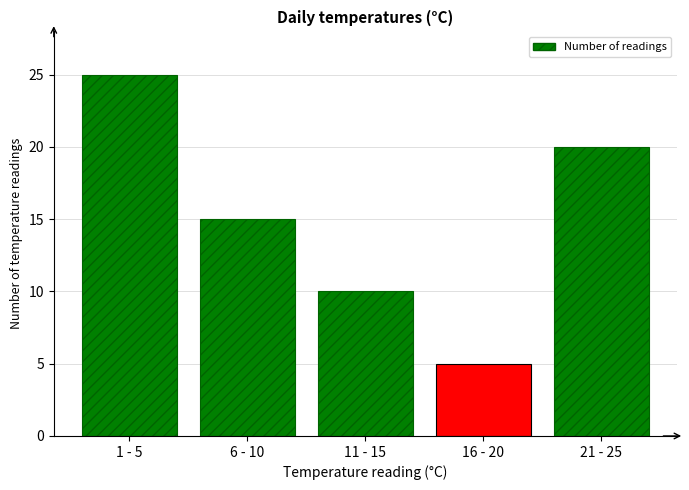

Reading left to right, extract all data points from this chart.

1 - 5=25	6 - 10=15	11 - 15=10	16 - 20=5	21 - 25=20